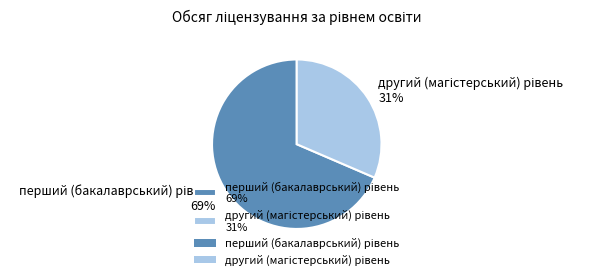

Count the number of slices in the pie.

2